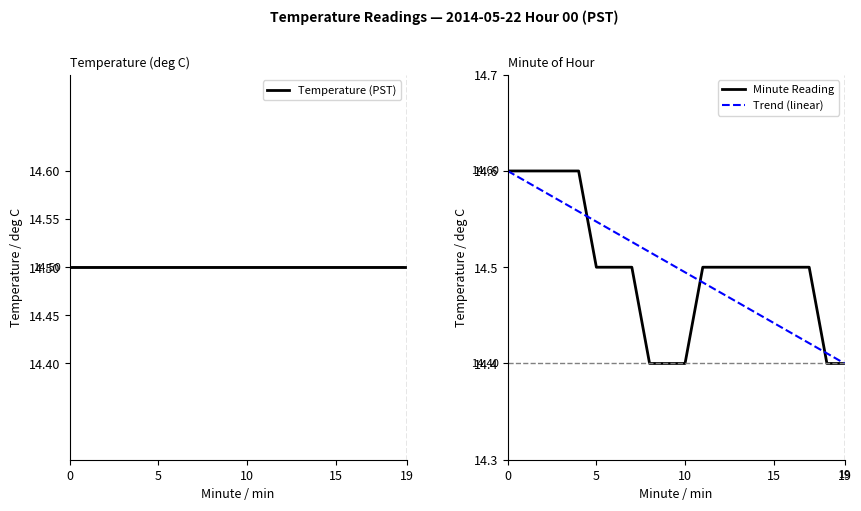

Is the value of Trend (linear) at 5 greater than the value of Minute Reading at 19?

Yes